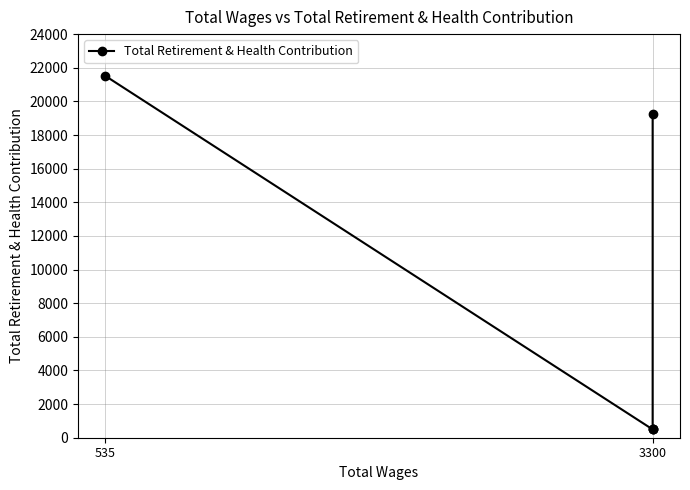

Count the number of data series in this chart.

1